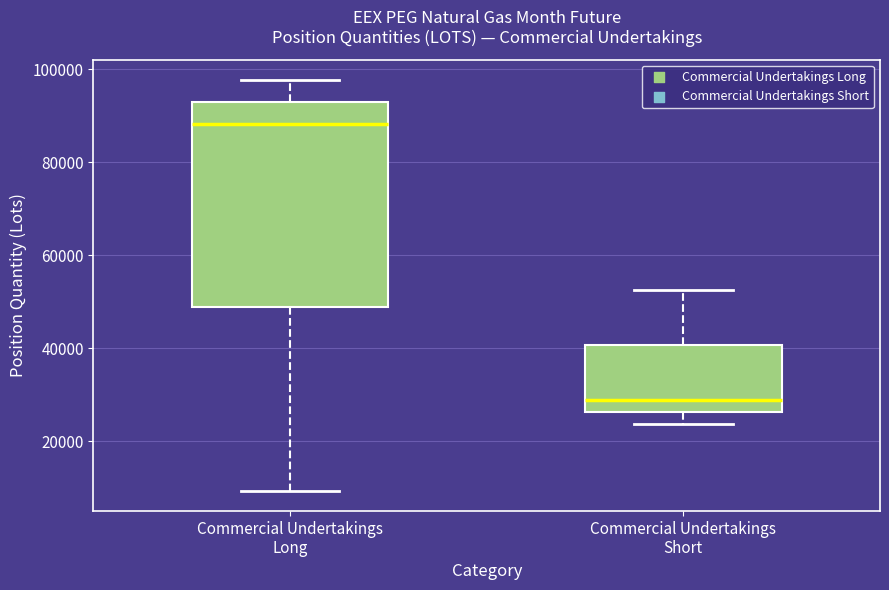

Reading left to right, transcribe this box plot: for each box, give where its median line is, the range the box spans, and where its two whiskers end, as read against the y-axis. The values are not printed on the chart, so give them approximately, as read against the axis.

Commercial Undertakings Long: median 88000, box 48000 to 92000, whiskers 10000 to 98000
Commercial Undertakings Short: median 28000, box 26000 to 40000, whiskers 24000 to 52000